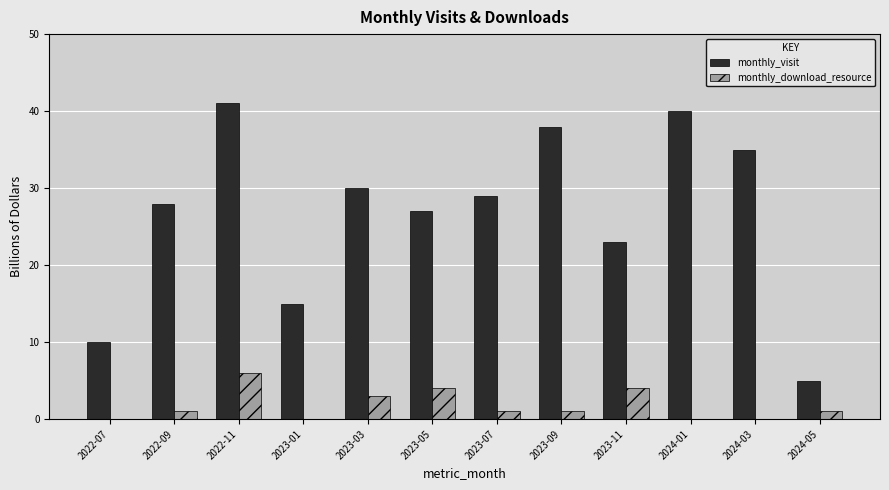

Does the chart contain stacked bars?

No